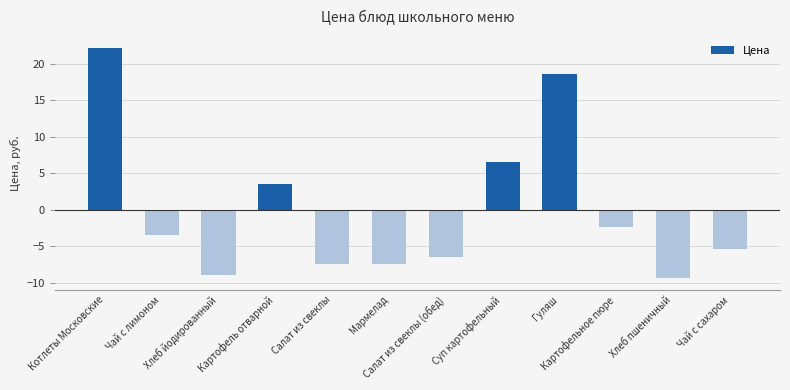

Are the bars grouped side by side (vs. stacked)?

No